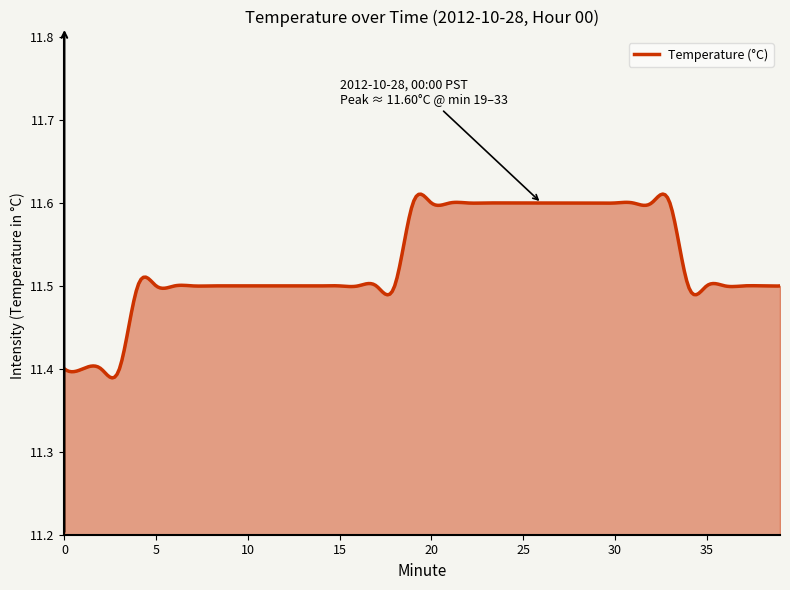

How many lines are shown in the chart?

1